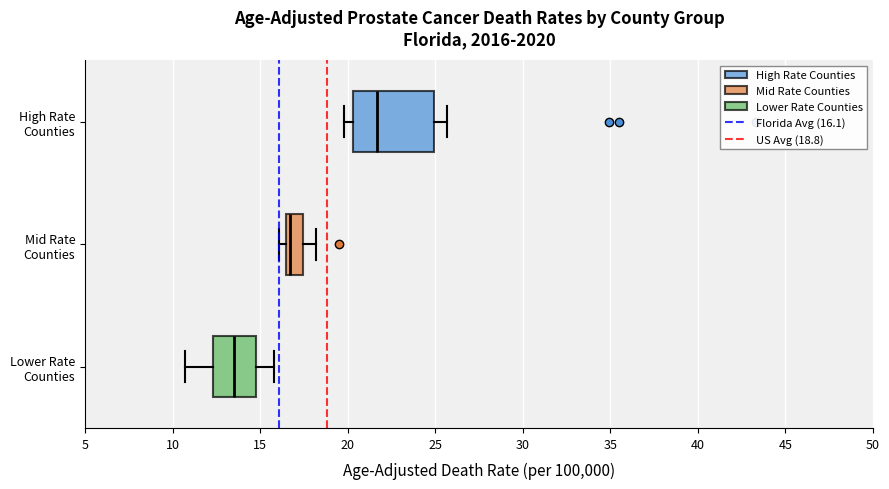

Reading bottom to top, transcribe this box plot: for each box, give where its median line is, the range the box spans, and where its two whiskers end, as read against the x-axis. The values are not printed on the chart, so give them approximately, as read against the axis.

Lower Rate Counties: median 13.5, box 12.5 to 15.0, whiskers 10.5 to 16.0
Mid Rate Counties: median 16.5 (just right of the box's left edge), box 16.5 to 17.5, whiskers 16.0 to 18.0
High Rate Counties: median 21.5, box 20.5 to 25.0, whiskers 20.0 to 25.5